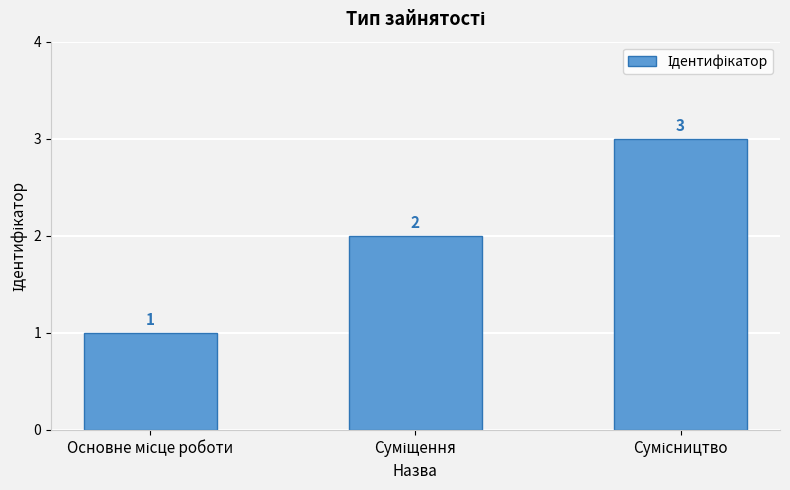

What is the maximum value shown in the chart?

3